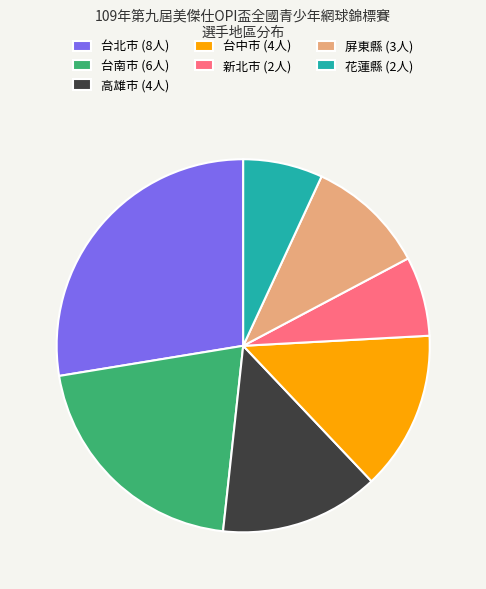

How many segments does this pie chart have?

7